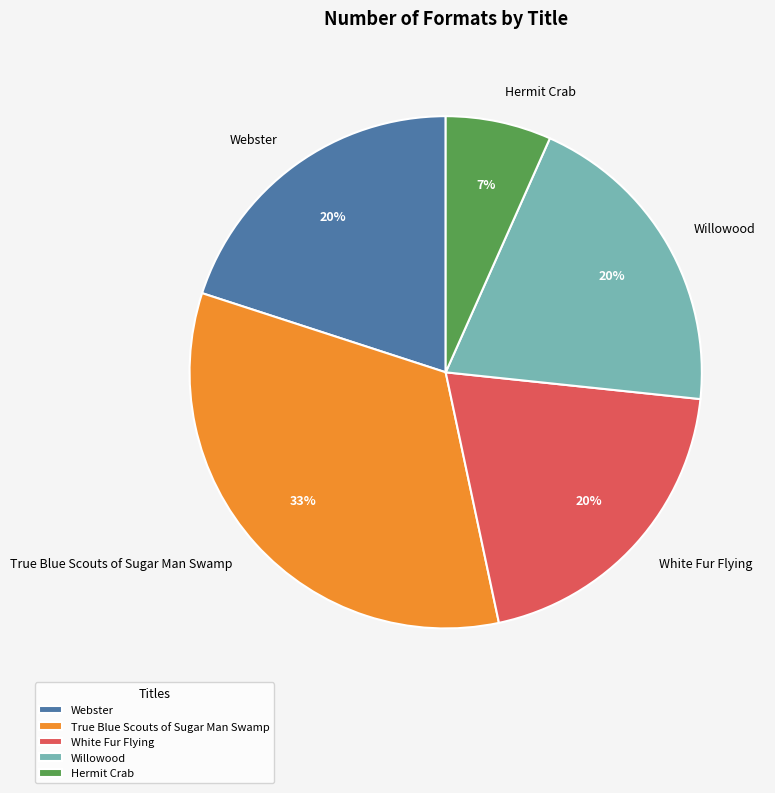

Combined, do White Fur Flying and Hermit Crab account for over 50%?

No